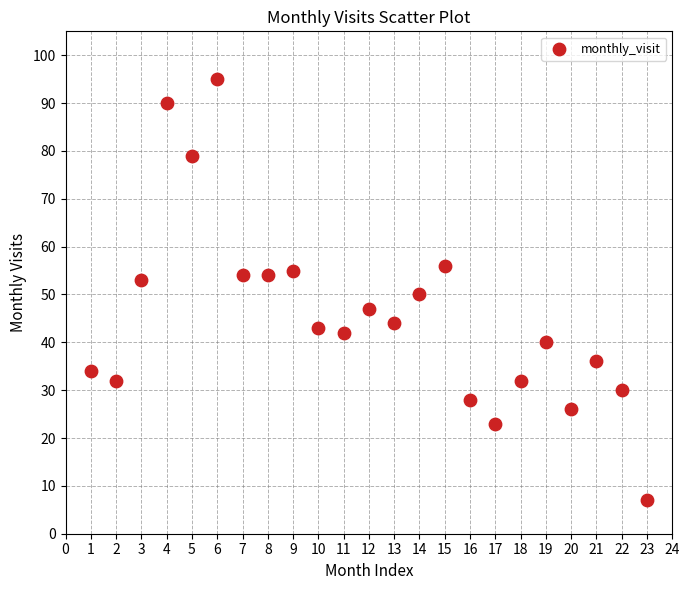

What is the range of X values (max minus min)?

22